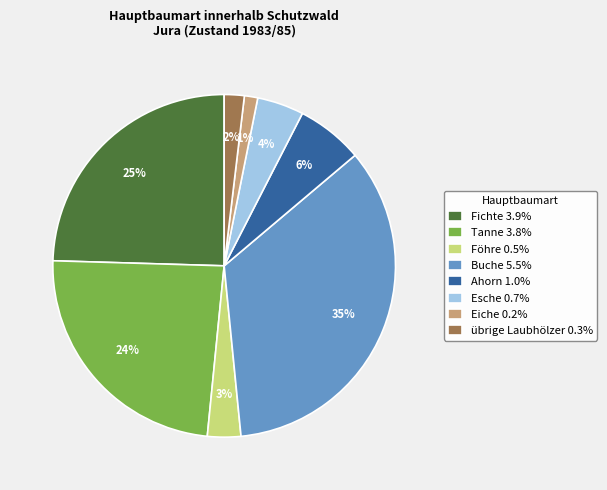

How many segments does this pie chart have?

8